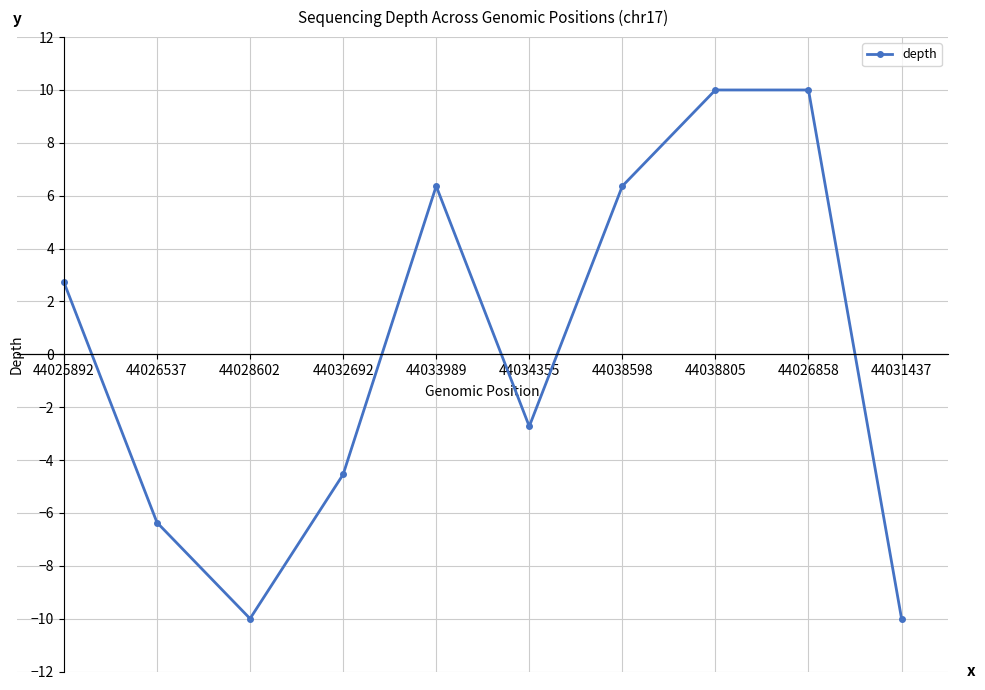

Count the number of data series in this chart.

1